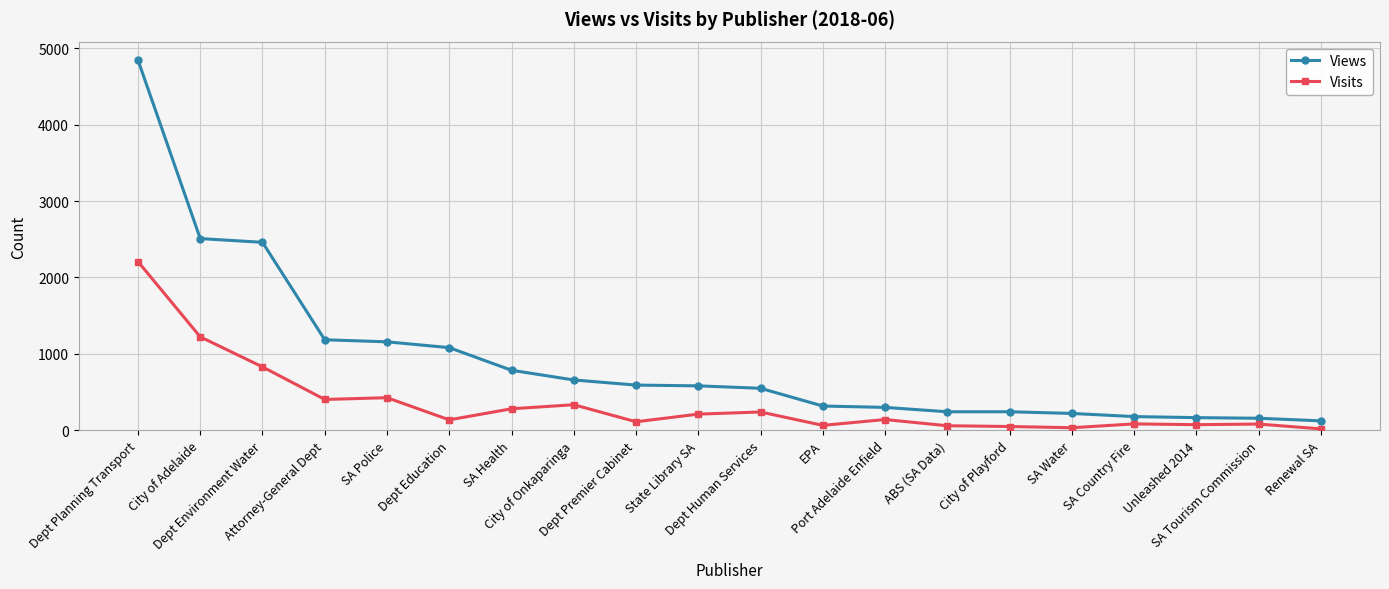

Rank the series by their average value, from lowest to highest.

Visits, Views